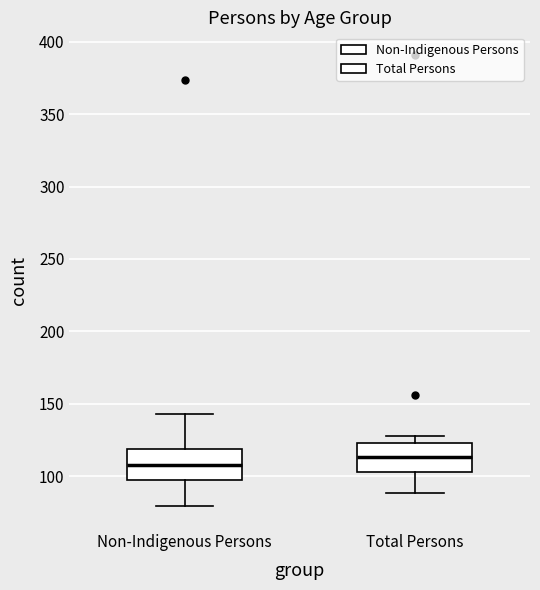

Where does the upper whisker of the box for Total Persons end on the y-axis? The values are not printed on the chart, so give them approximately, as read against the axis.

130